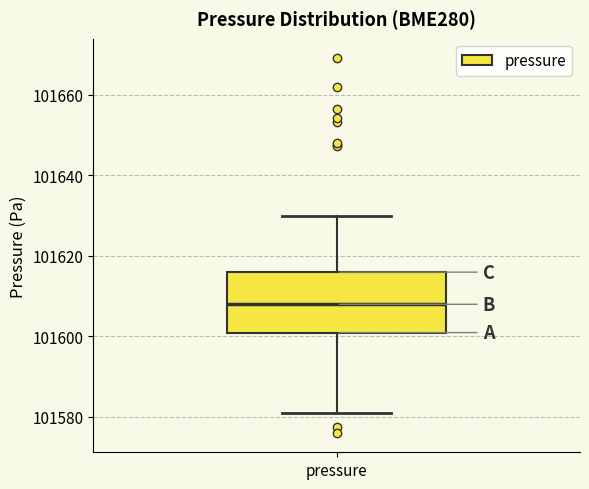

Transcribe this box plot: give where the median line is, the range the box spans, and where the two whiskers end, as read against the y-axis. The values are not printed on the chart, so give them approximately, as read against the axis.

median 101608, box 101600 to 101616, whiskers 101582 to 101630